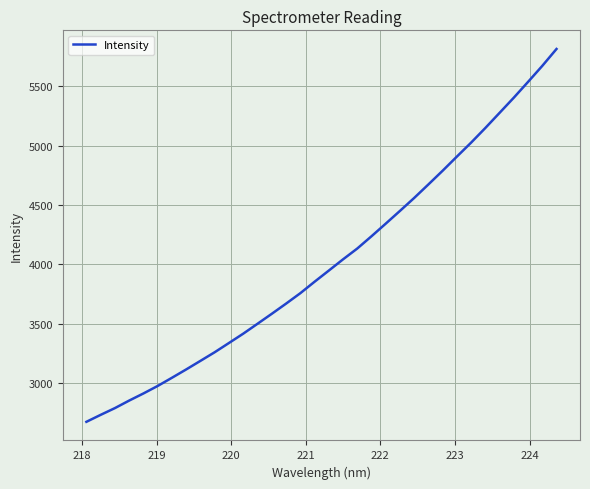

What is the minimum value shown in the chart?

2673.0